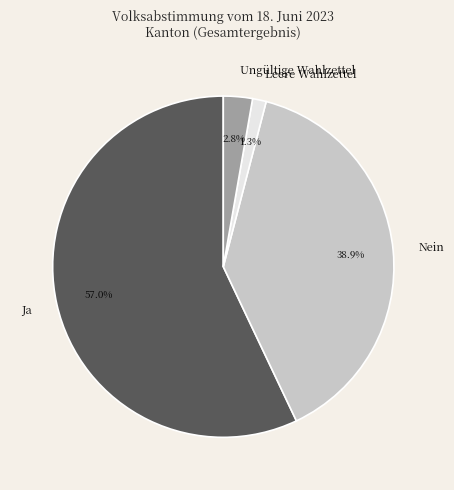

To the nearest percent, what is the average slice percentage?

25%